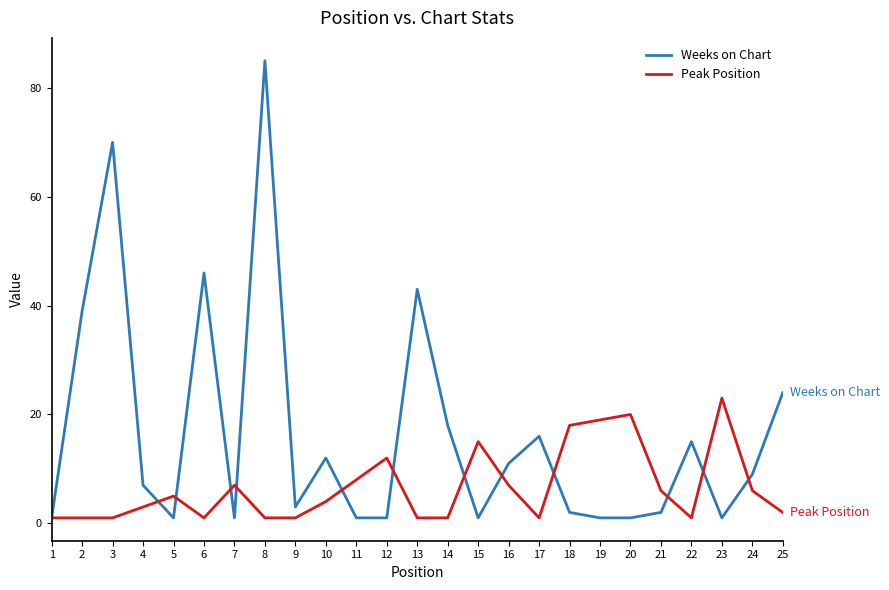

Does the chart have visible grid lines?

No